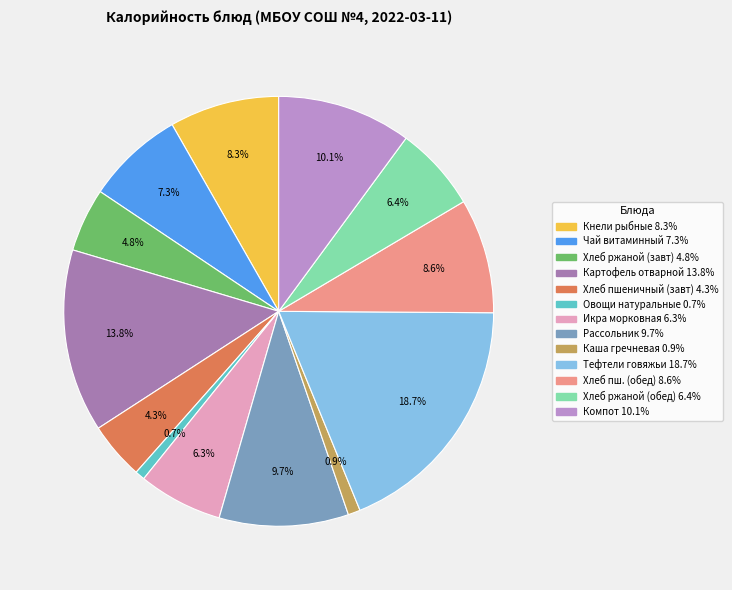

Is there any slice that represents more than half of the pie?

No